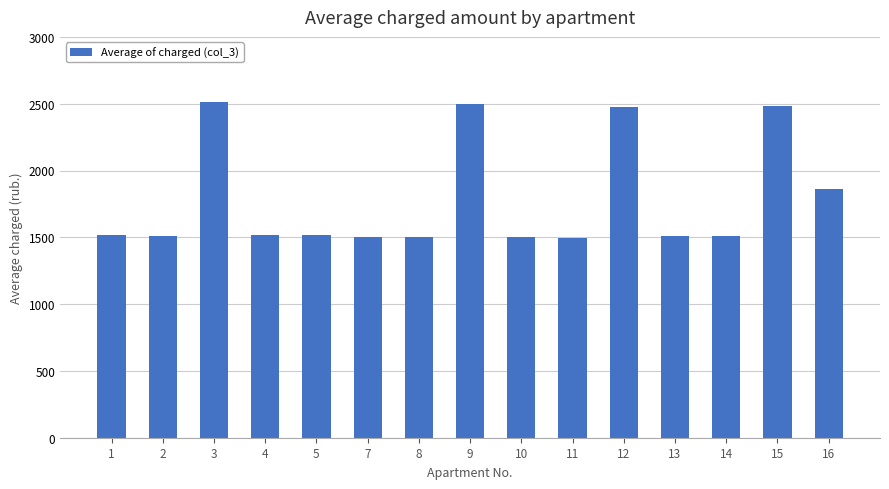

How many bars are there in total?

15